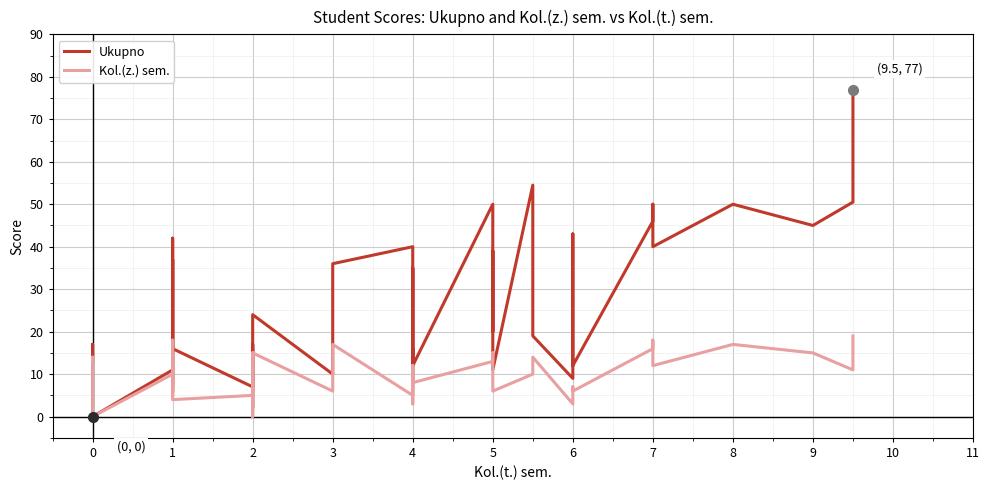

How many values in Kol.(z.) sem. are above zero?

36